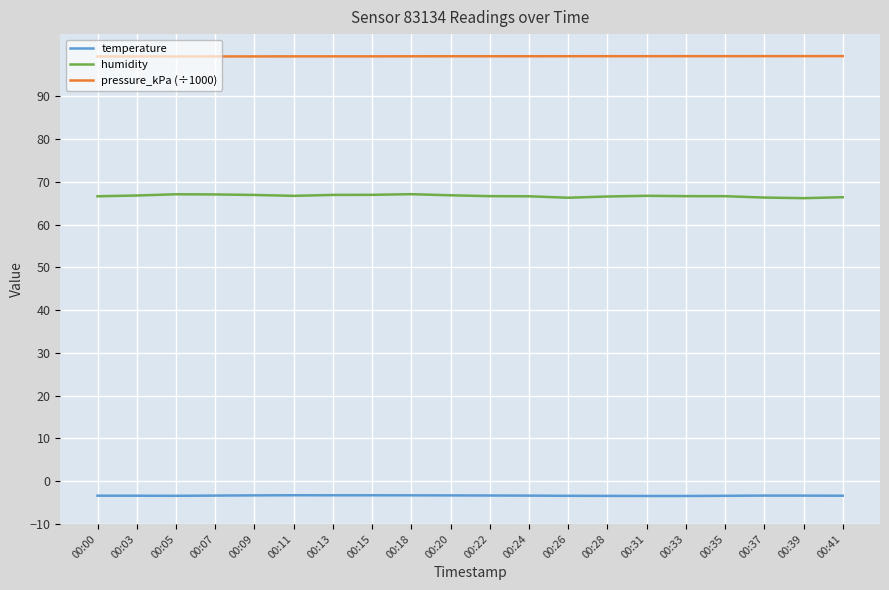

What is the difference between the highest and lowest values at 00:05?

102.7